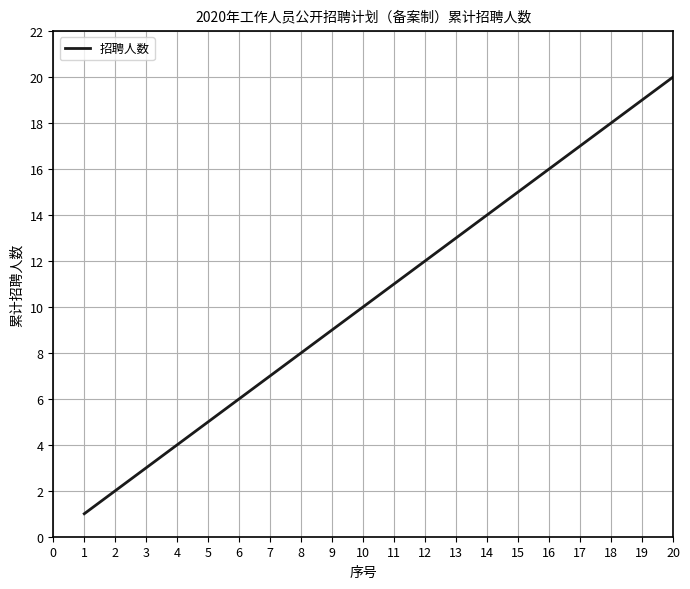

At which label is the value closest to 10?

10